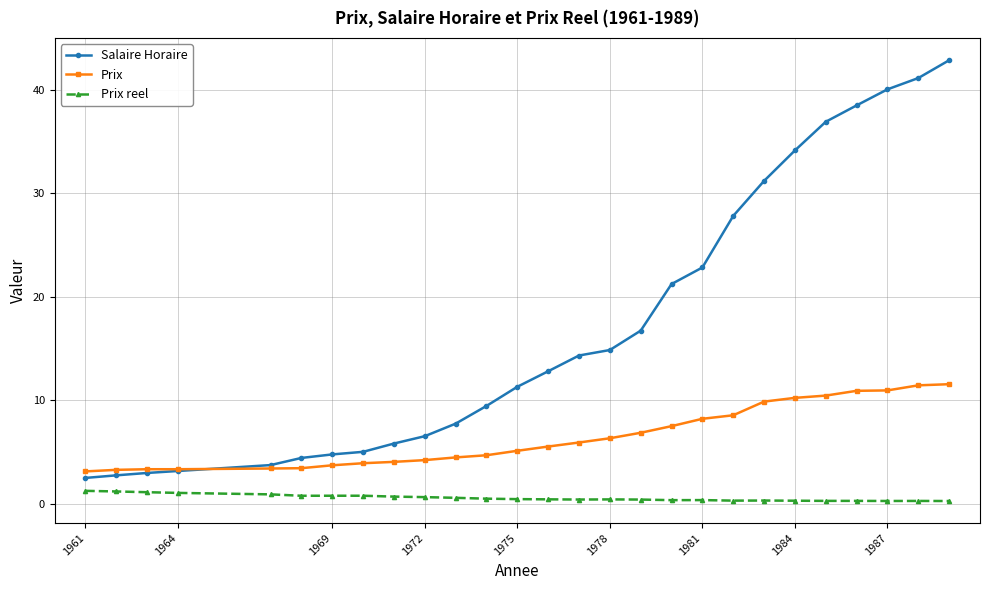

Rank the series by their maximum value, from lowest to highest.

Prix reel, Prix, Salaire Horaire